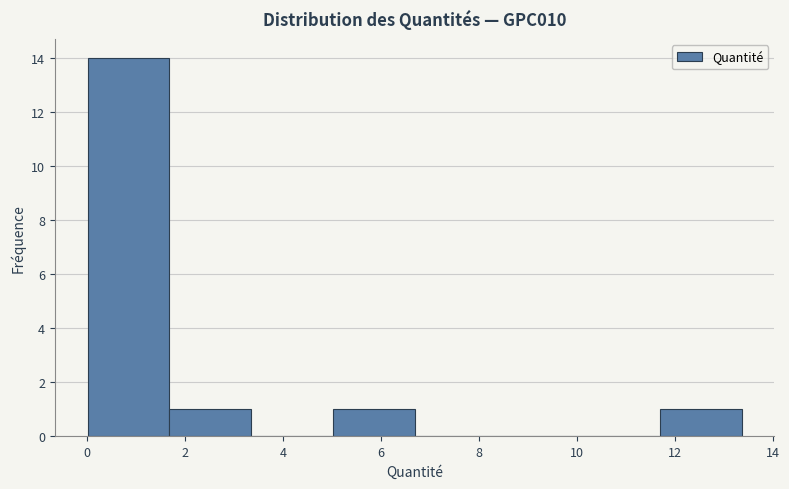

Which range on the x-axis has the tallest bar?

0.0 to 1.6